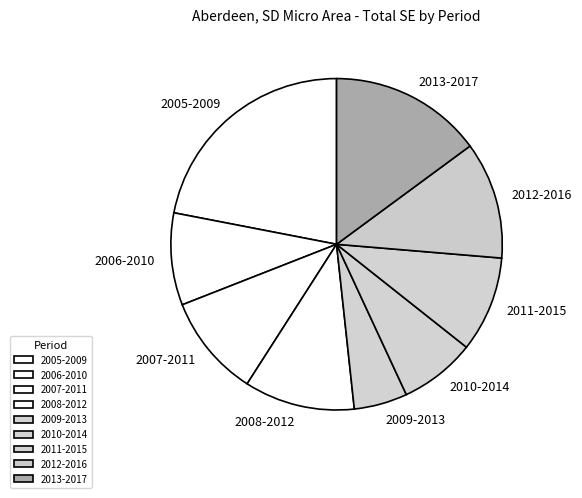

Is there any slice that represents more than half of the pie?

No